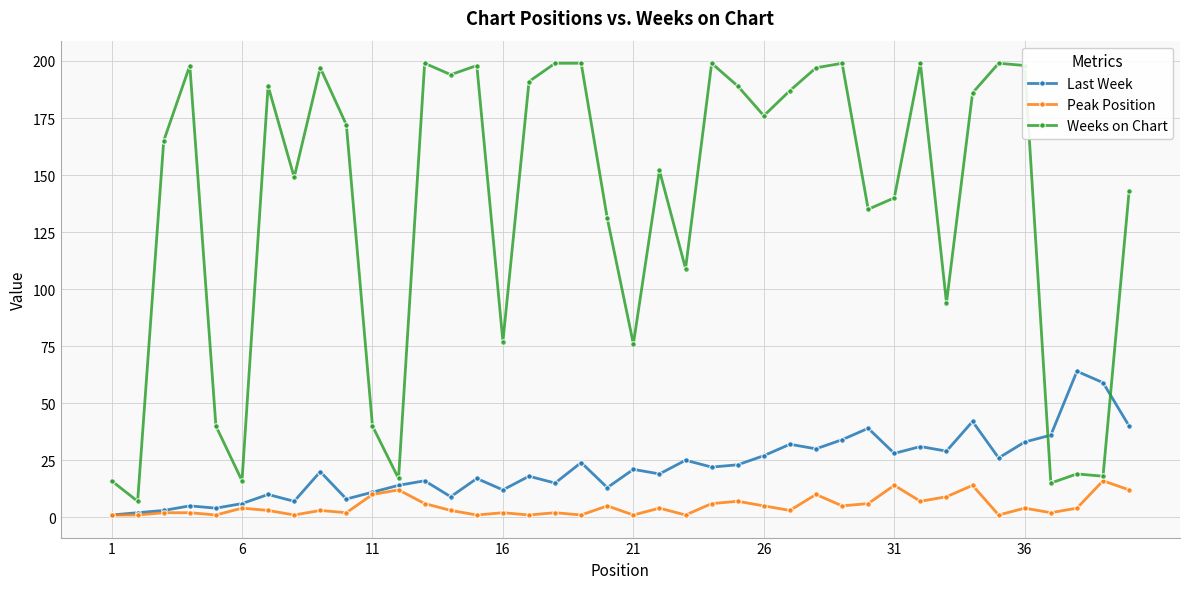

Rank the series by their maximum value, from lowest to highest.

Peak Position, Last Week, Weeks on Chart